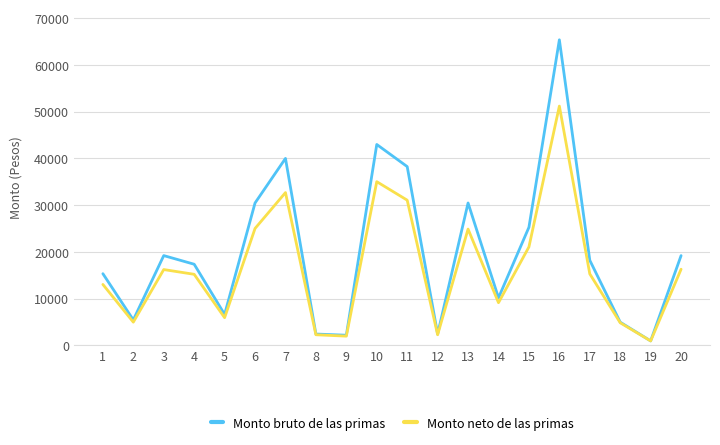

At how many categories does at least one series exceed 11780?

12